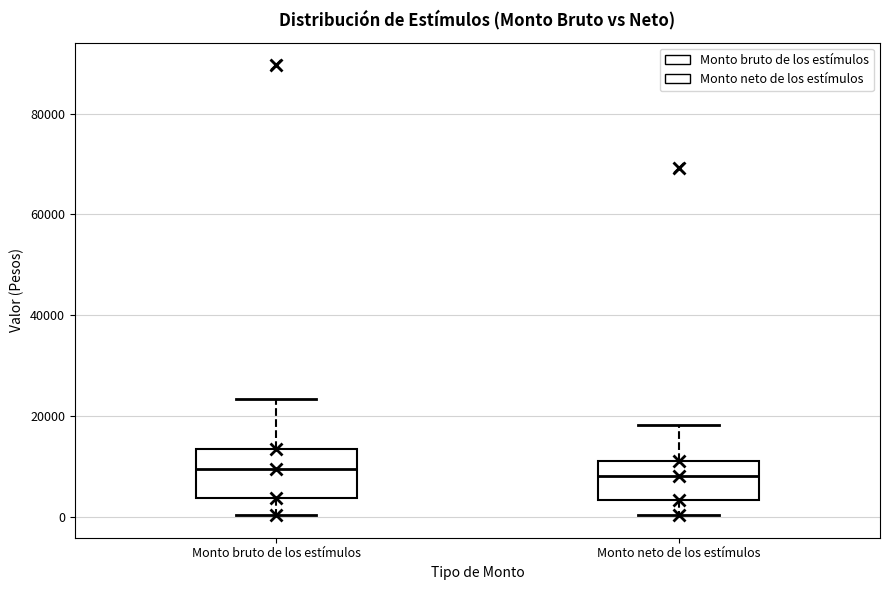

Where is the upper edge of the box for Monto bruto de los estímulos on the y-axis? The values are not printed on the chart, so give them approximately, as read against the axis.

14000